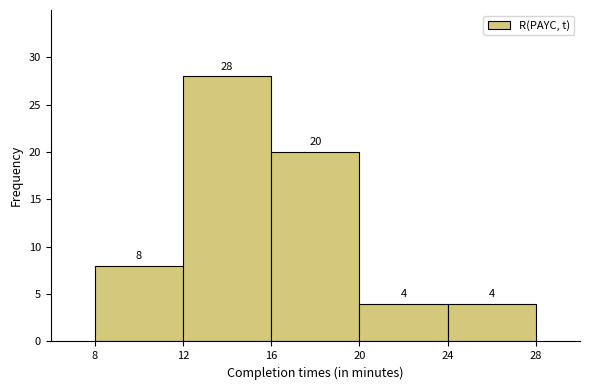

Reading left to right, transcribe this chart: for each bar, give the range it covers on the x-axis and its height.

8 to 12: 8
12 to 16: 28
16 to 20: 20
20 to 24: 4
24 to 28: 4